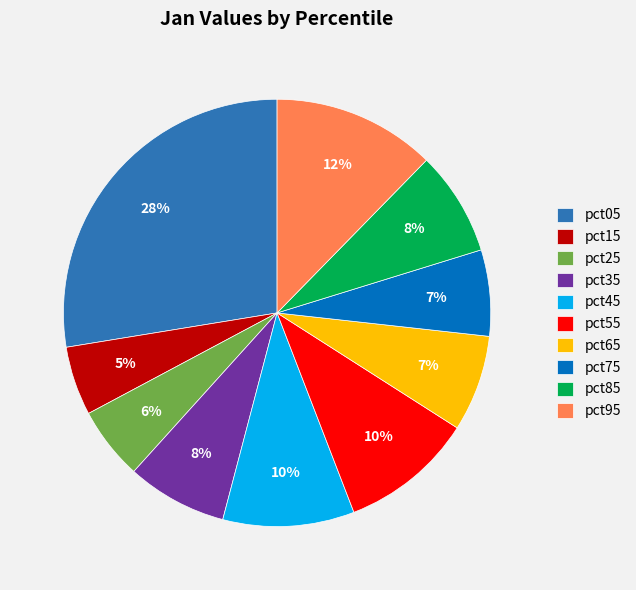

Is there a majority slice in this chart?

No